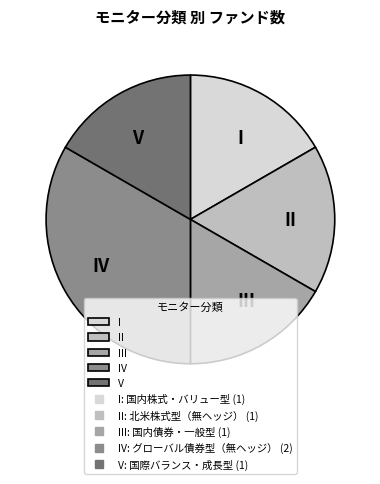

Approximately how many times larger is the value at III compared to II?

1.0